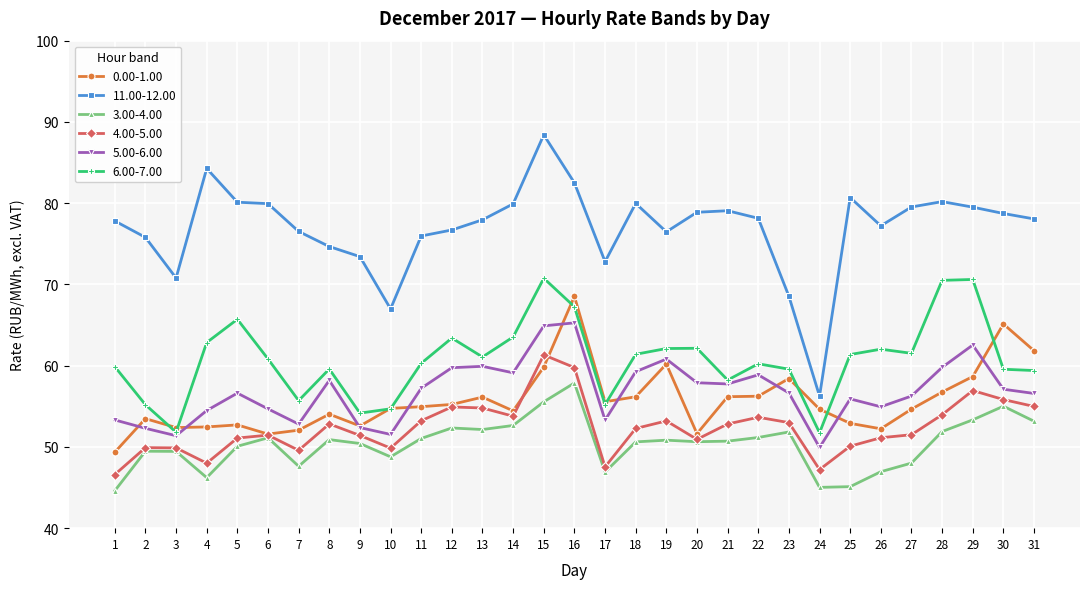

What is the approximate value of 3.00-4.00 at 26?

47.0